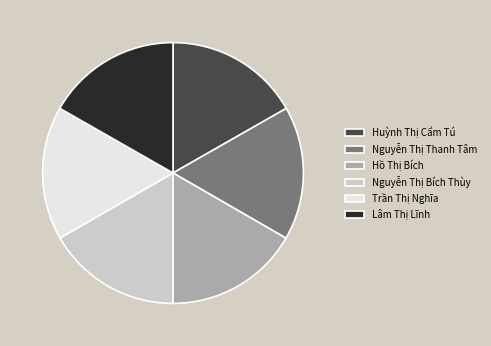

Approximately how many times larger is the value at Hồ Thị Bích compared to Nguyễn Thị Bích Thùy?

1.0